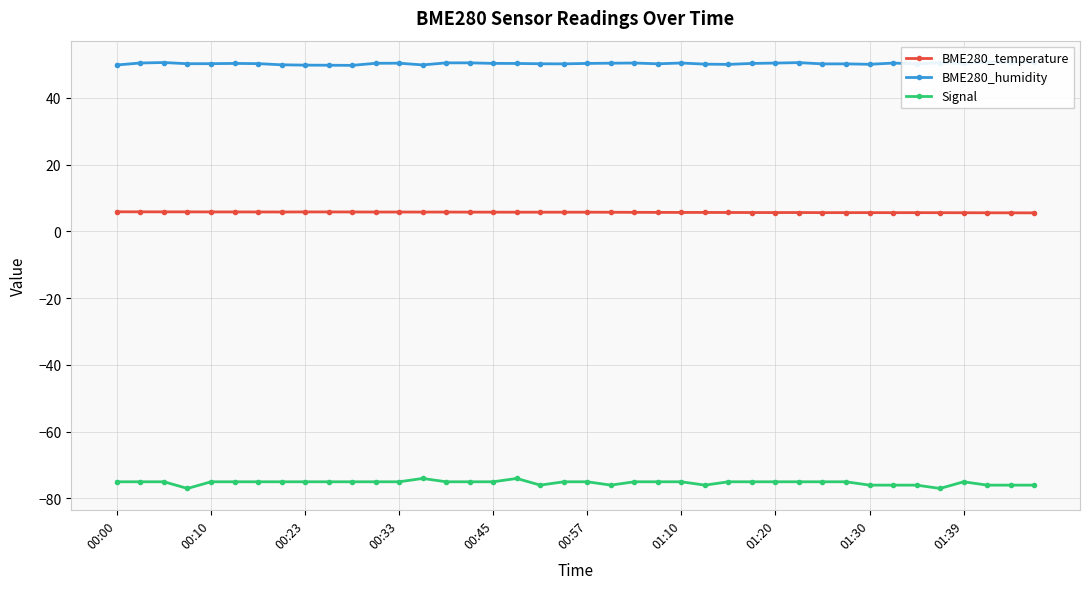

Reading right to left, what are all the values shown in this chart?

BME280_temperature: 5.5	5.6	5.6	5.6	5.6	5.6	5.6	5.6	5.6	5.6	5.7	5.6	5.7	5.7	5.7	5.7	5.7	5.7	5.7	5.8	5.8	5.8	5.8	5.8	5.8	5.8	5.8	5.8	5.8	5.8	5.8	5.8	5.8	5.8	5.8	5.8	5.8	5.8	5.9	5.9
BME280_humidity: 50.7	50.7	50.7	50.3	50.5	50.2	50.4	50.0	50.2	50.2	50.5	50.4	50.3	50.0	50.1	50.4	50.2	50.4	50.4	50.3	50.2	50.2	50.3	50.3	50.5	50.5	49.9	50.4	50.4	49.7	49.8	49.8	49.9	50.2	50.3	50.2	50.2	50.6	50.4	49.9
Signal: -76.0	-76.0	-76.0	-75.0	-77.0	-76.0	-76.0	-76.0	-75.0	-75.0	-75.0	-75.0	-75.0	-75.0	-76.0	-75.0	-75.0	-75.0	-76.0	-75.0	-75.0	-76.0	-74.0	-75.0	-75.0	-75.0	-74.0	-75.0	-75.0	-75.0	-75.0	-75.0	-75.0	-75.0	-75.0	-75.0	-77.0	-75.0	-75.0	-75.0